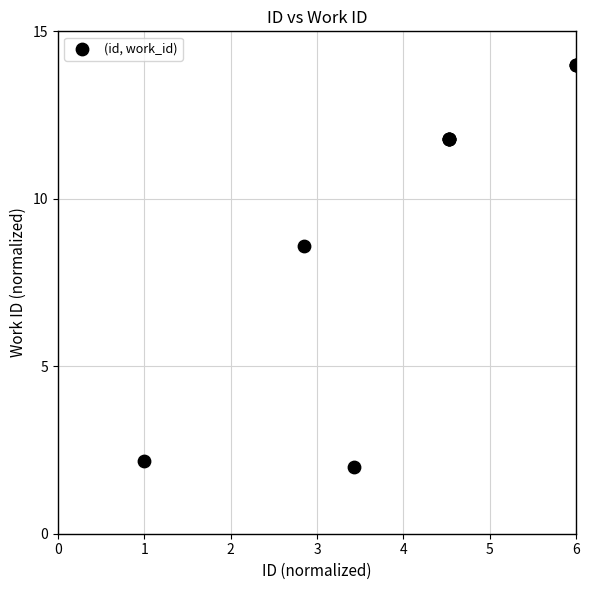

What Y value in the scatter plot is closest to 8?

8.6